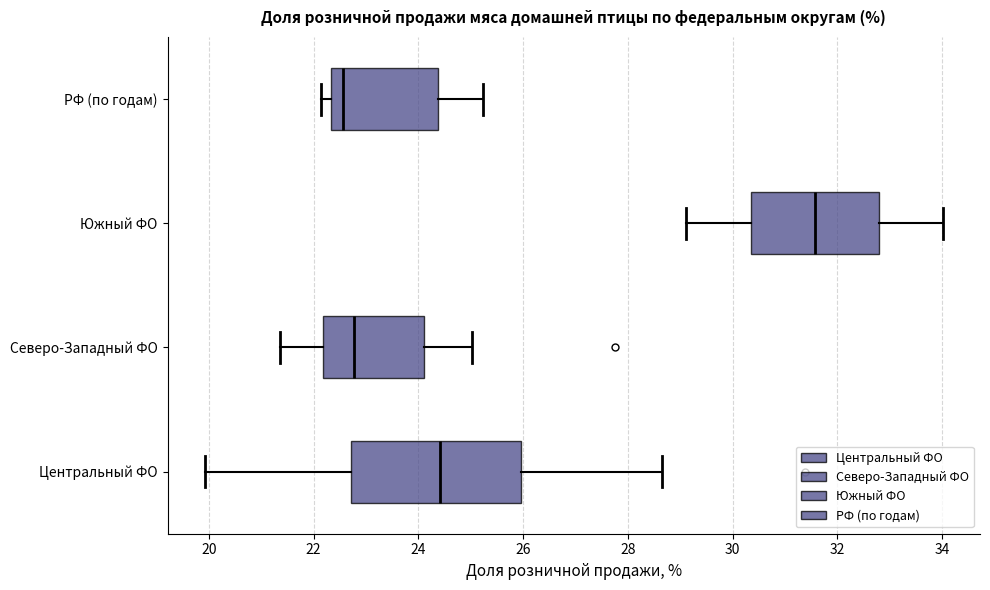

Reading bottom to top, transcribe this box plot: for each box, give where its median line is, the range the box spans, and where its two whiskers end, as read against the x-axis. The values are not printed on the chart, so give them approximately, as read against the axis.

Центральный ФО: median 24.4, box 22.8 to 26.0, whiskers 20.0 to 28.6
Северо-Западный ФО: median 22.8, box 22.2 to 24.0, whiskers 21.4 to 25.0
Южный ФО: median 31.6, box 30.4 to 32.8, whiskers 29.2 to 34.0
РФ (по годам): median 22.6, box 22.4 to 24.4, whiskers 22.2 to 25.2